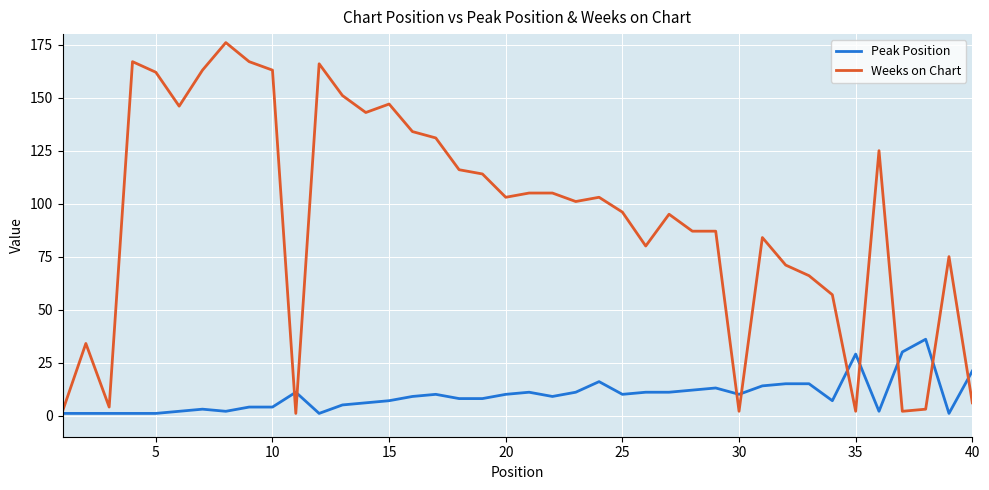

Rank the series by their maximum value, from highest to lowest.

Weeks on Chart, Peak Position